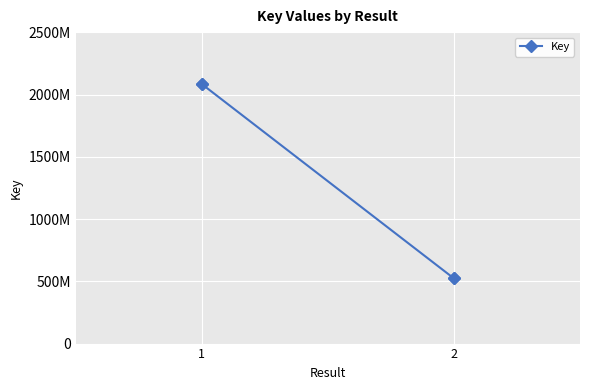

True or false: there are more than 1 points higher than both neighbors.

False